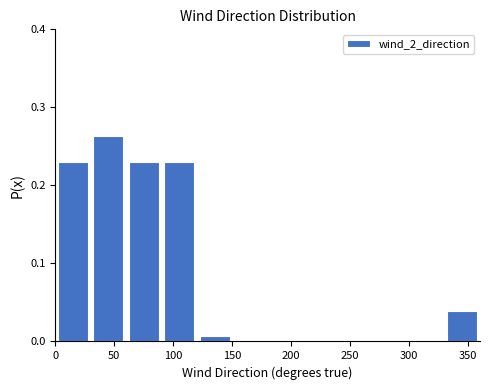

Reading left to right, transcribe this chart: for each bar, give the range it covers on the x-axis and its height. The values are not printed on the chart, so give them approximately, as read against the axis.

0 to 30: 0.23
30 to 60: 0.26
60 to 90: 0.23
90 to 120: 0.23
120 to 150: under 0.01
150 to 180: 0
180 to 210: 0
210 to 240: 0
240 to 270: 0
270 to 300: 0
300 to 330: 0
330 to 360: 0.04